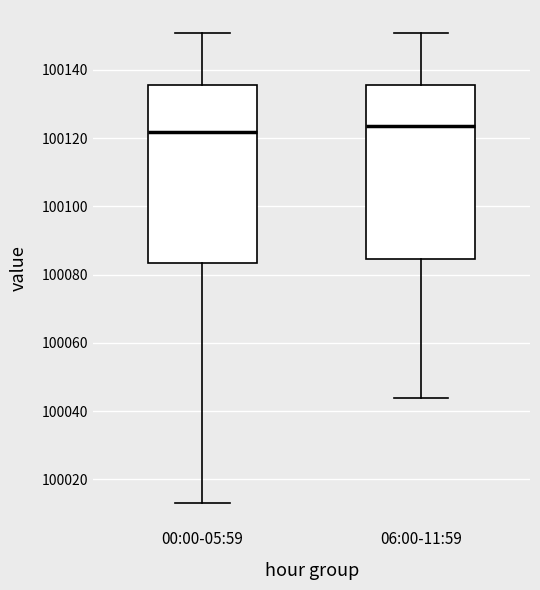

Where does the lower whisker of the box for 00:00-05:59 end on the y-axis? The values are not printed on the chart, so give them approximately, as read against the axis.

100014